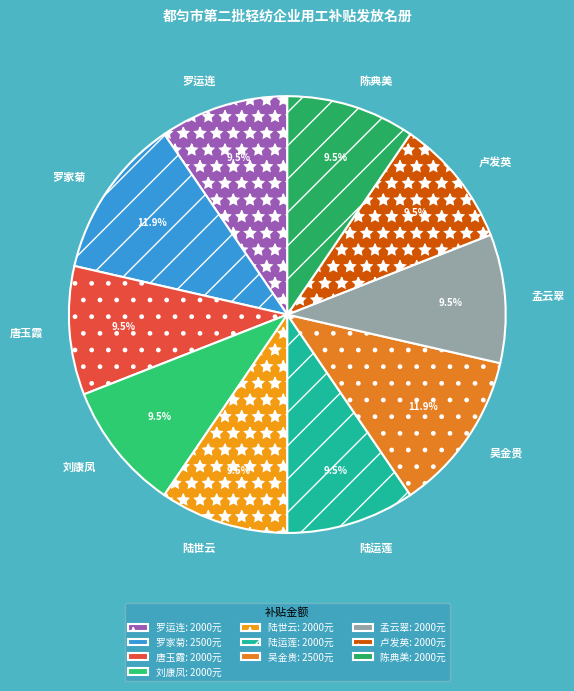

What percentage do 陆运莲 and 刘康凤 together represent?

19.0%